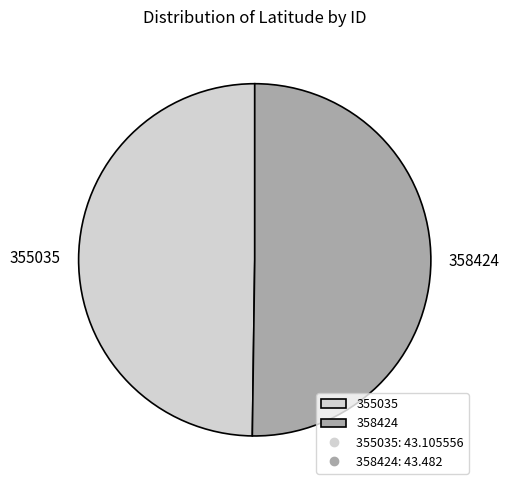

The 358424 slice represents 62% of the pie. True or false?

False